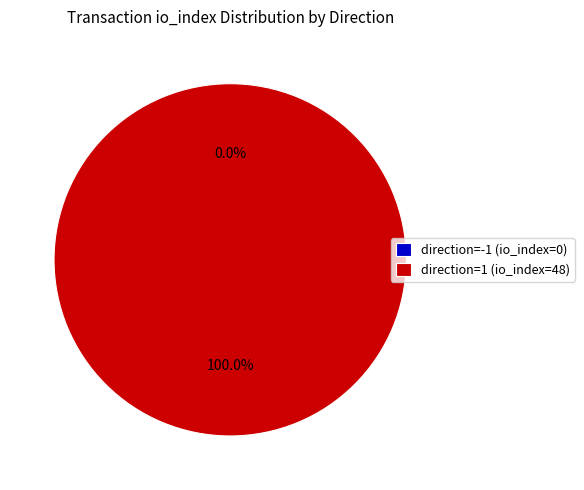

True or false: direction=1 (io_index=48) accounts for 92% of the total.

False